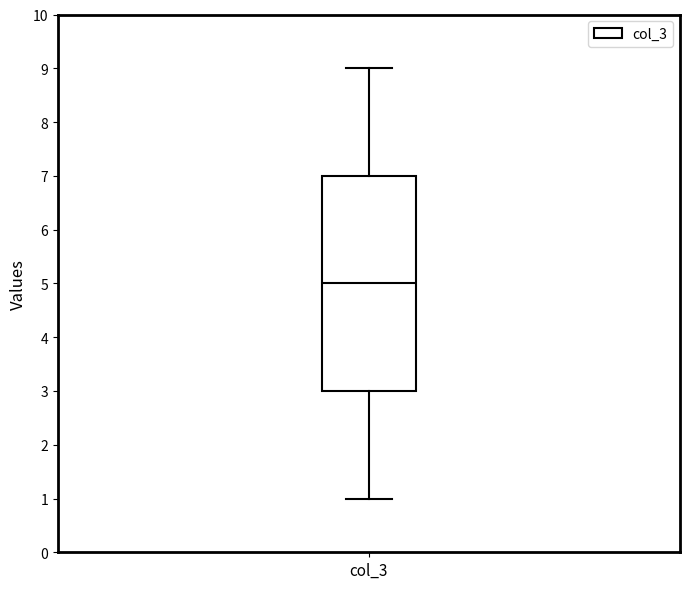

Where does the median line of the box for col_3 sit on the y-axis? The values are not printed on the chart, so give them approximately, as read against the axis.

5